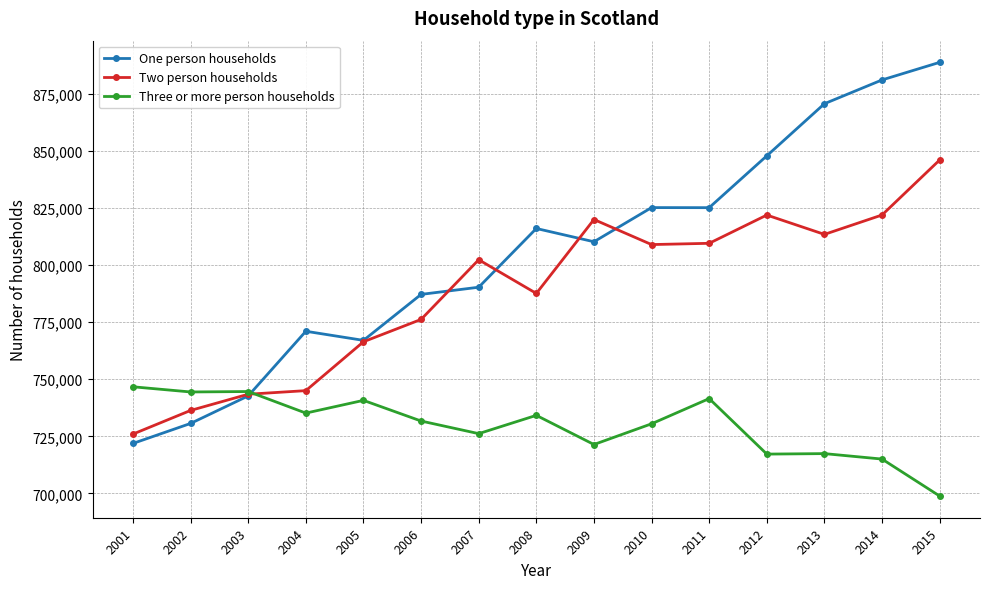

Does the chart display data point markers on the line(s)?

Yes